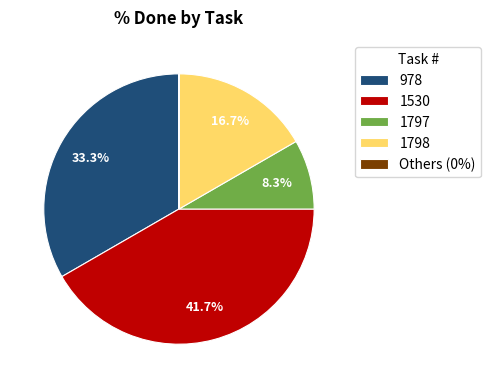

True or false: 978 accounts for 45% of the total.

False